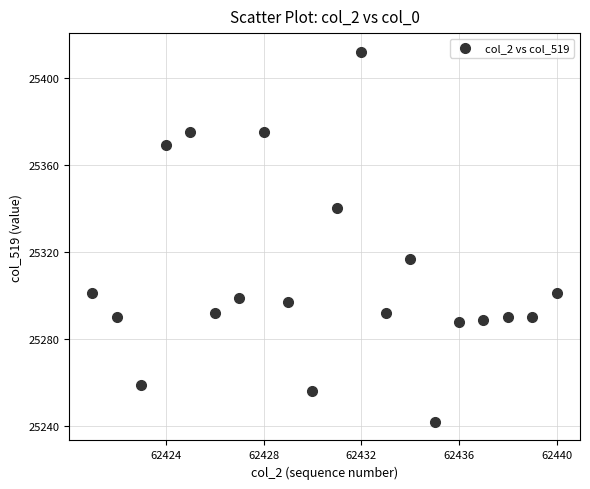

What is the range of Y values (max minus min)?

170